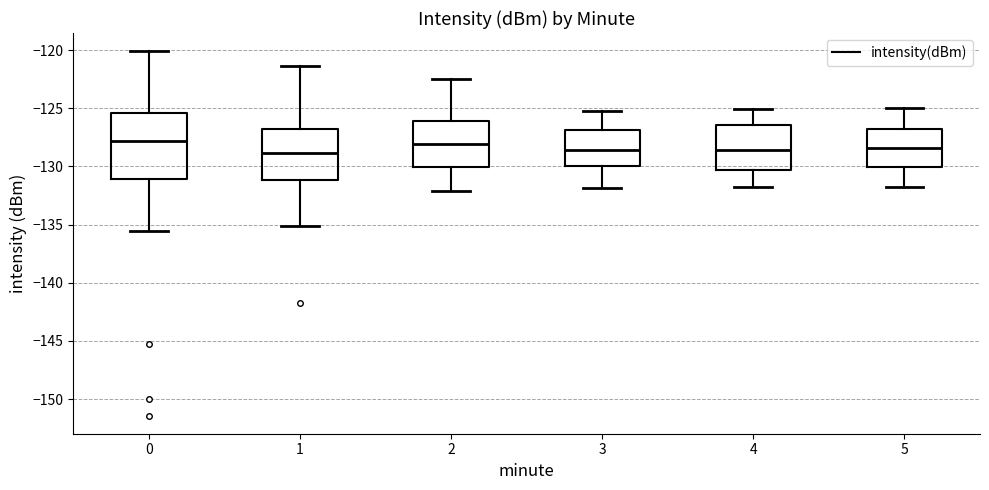

Where is the upper edge of the box at x = 5 on the y-axis? The values are not printed on the chart, so give them approximately, as read against the axis.

-127.0